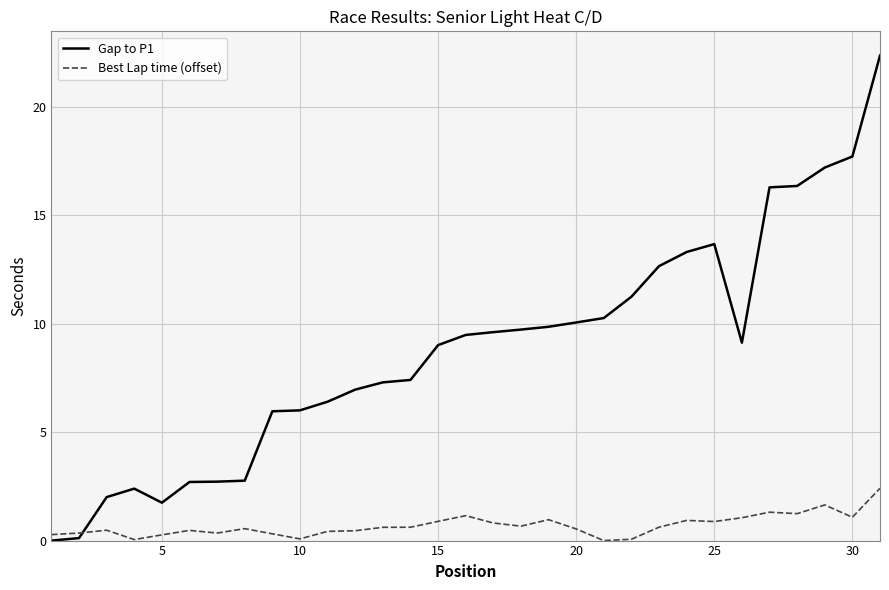

Rank the series by their maximum value, from highest to lowest.

Gap to P1, Best Lap time (offset)